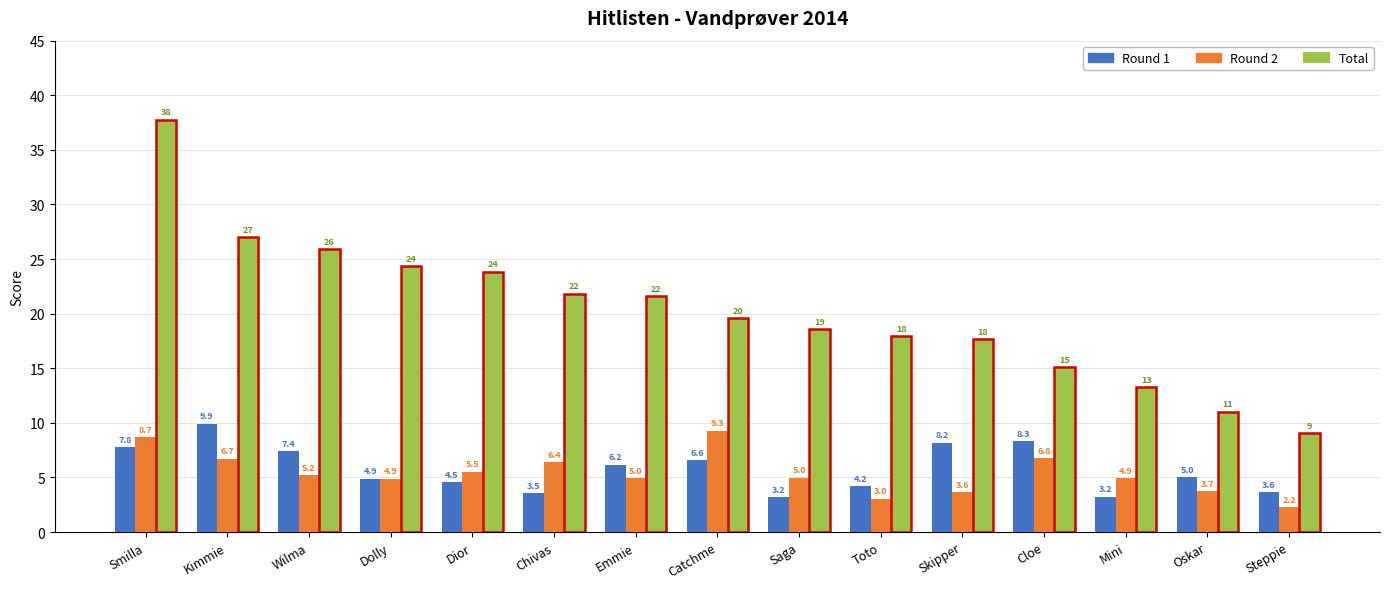

True or false: Round 2 has a value of 3.6 at Skipper.

True